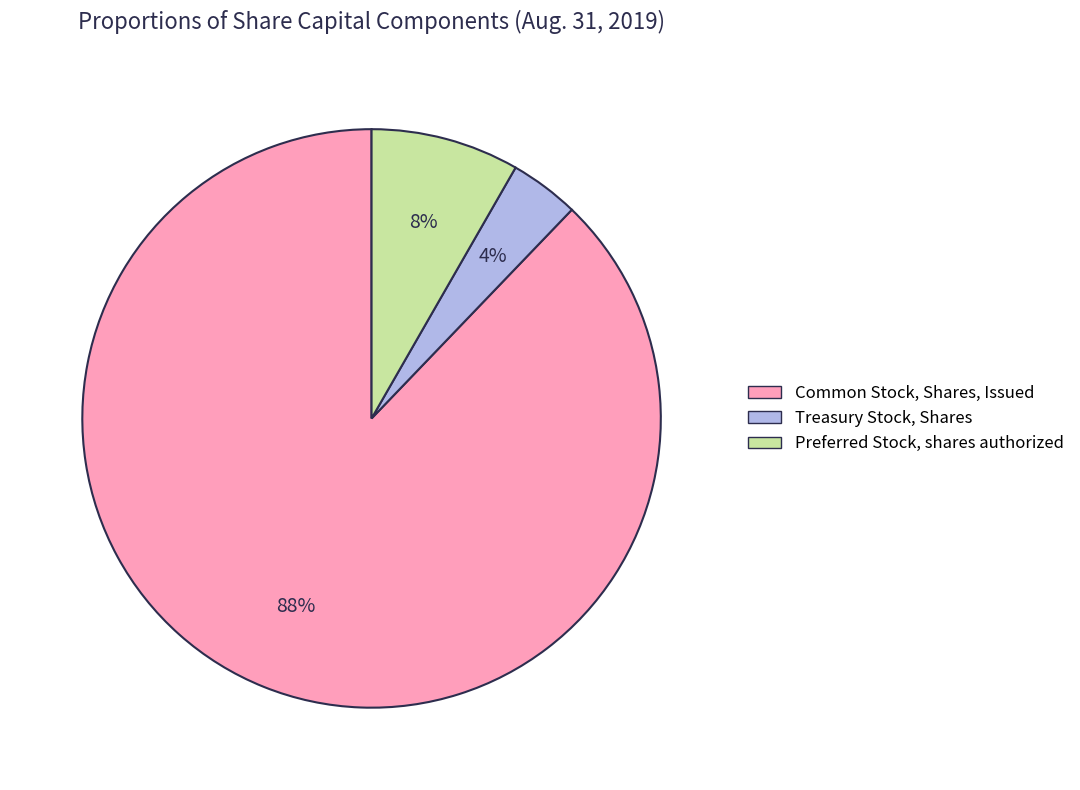

Is it true that Common Stock, Shares, Issued is 88% of the pie?

True